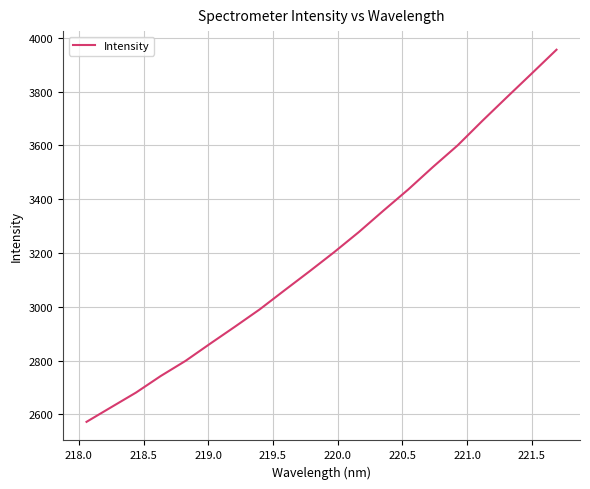

What is the greatest value displayed?

3956.0